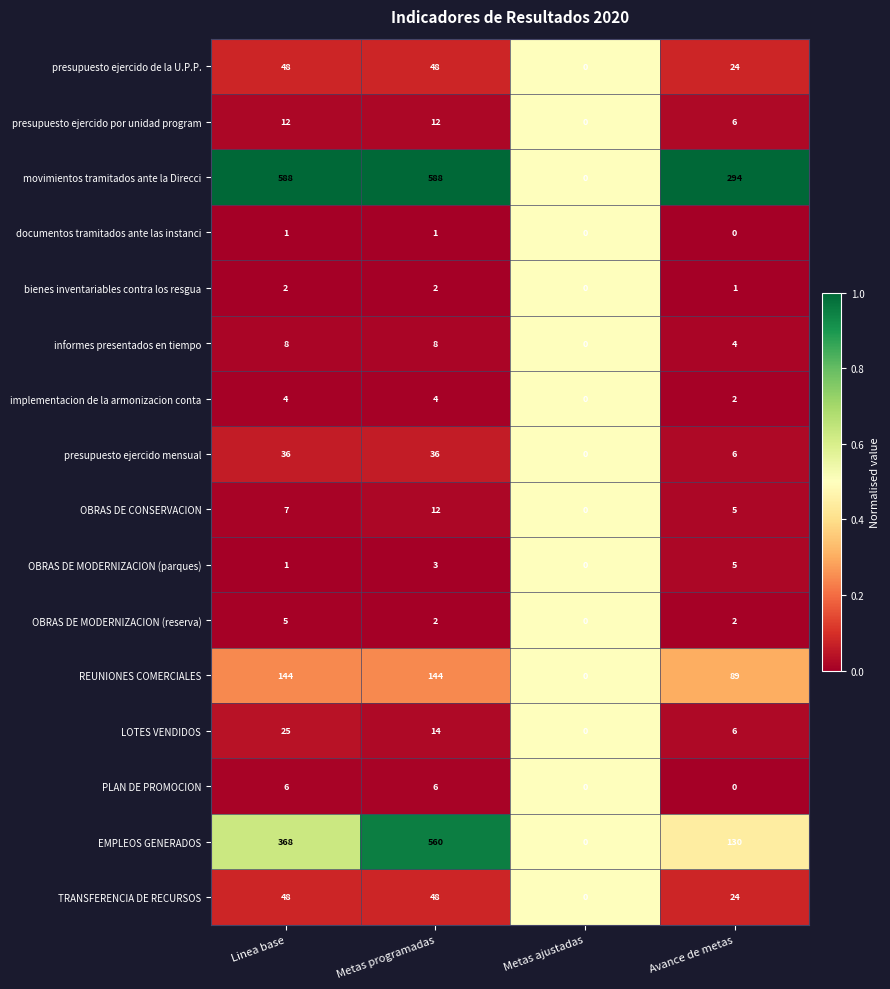

Which series has the widest spread of values?

movimientos tramitados ante la Direcci